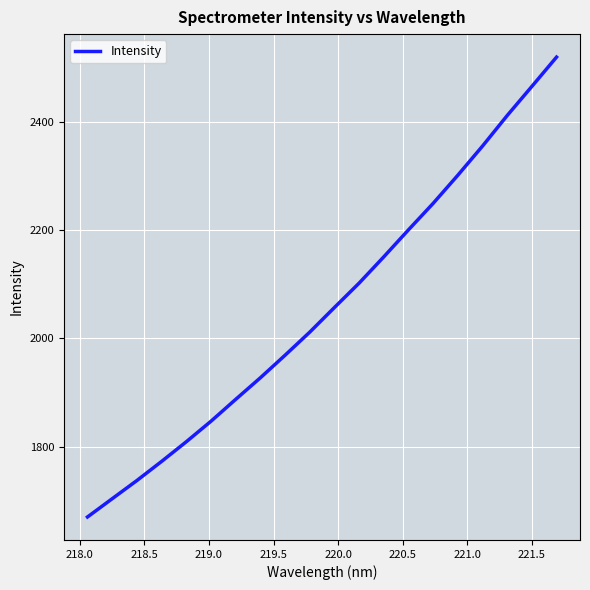

What is the difference between the maximum and minimum values?

849.6